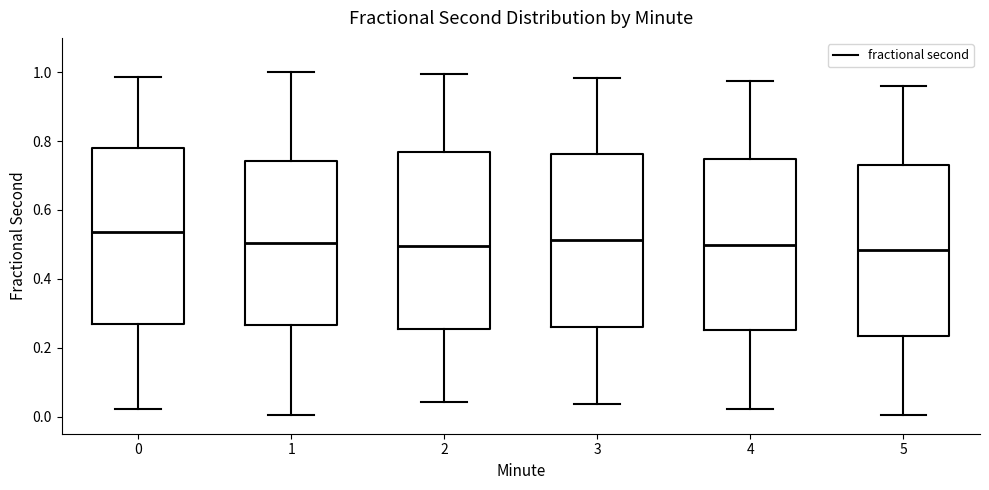

Reading left to right, transcribe this box plot: for each box, give where its median line is, the range the box spans, and where its two whiskers end, as read against the y-axis. The values are not printed on the chart, so give them approximately, as read against the axis.

0: median 0.54, box 0.26 to 0.78, whiskers 0.02 to 0.98
1: median 0.50, box 0.26 to 0.74, whiskers 0.00 to 1.00
2: median 0.50, box 0.26 to 0.76, whiskers 0.04 to 1.00
3: median 0.52, box 0.26 to 0.76, whiskers 0.04 to 0.98
4: median 0.50, box 0.26 to 0.74, whiskers 0.02 to 0.98
5: median 0.48, box 0.24 to 0.72, whiskers 0.00 to 0.96